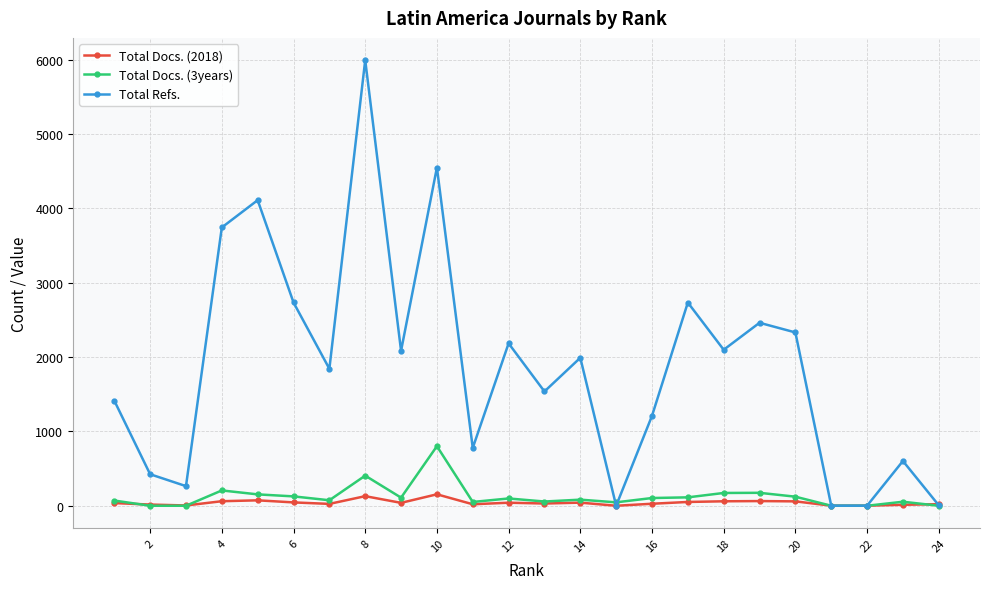

Where does the Total Docs. (2018) series first go above 39?

4